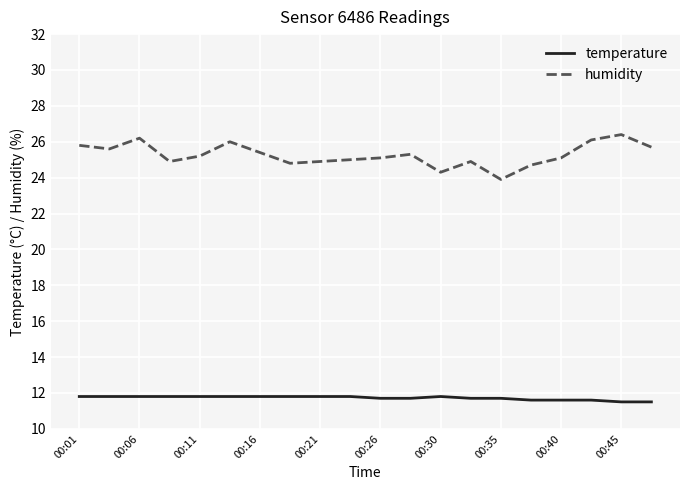

What is the sum of all temperature values?

234.4